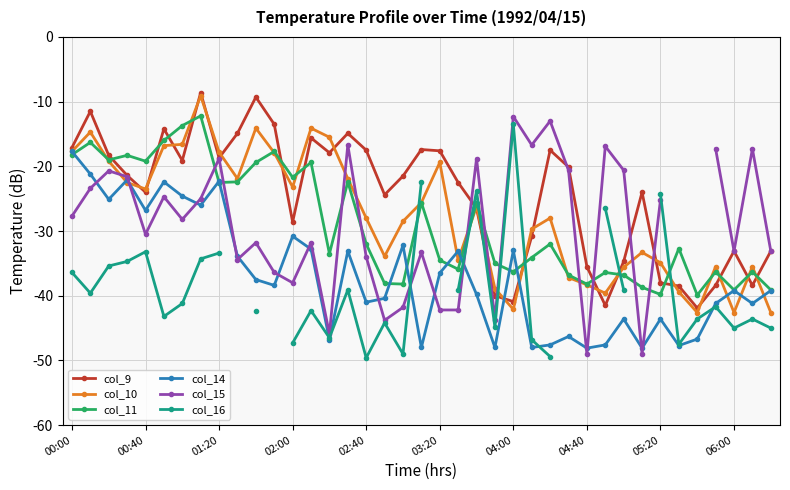

What is the difference between the maximum and minimum values in the col_14 series?

30.4